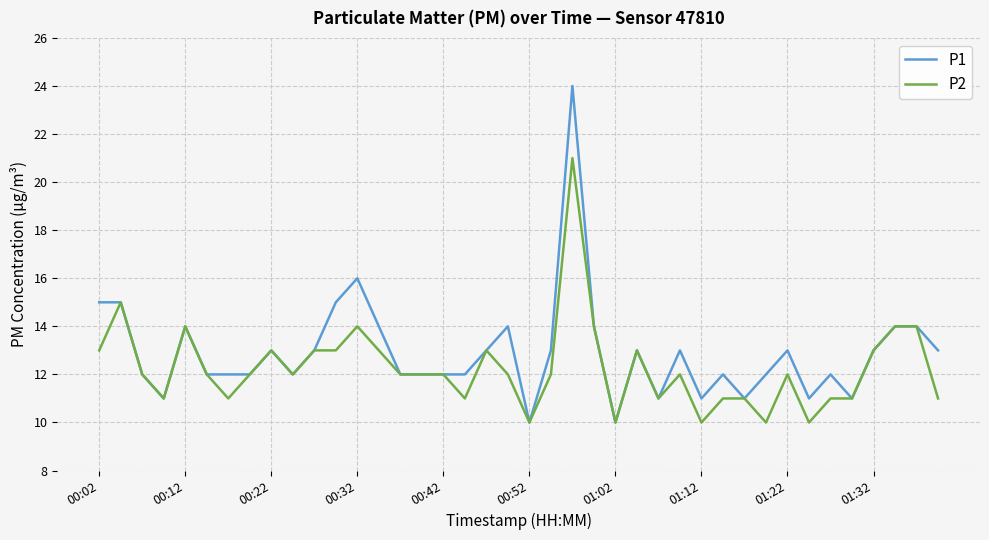

Rank the series by their maximum value, from lowest to highest.

P2, P1